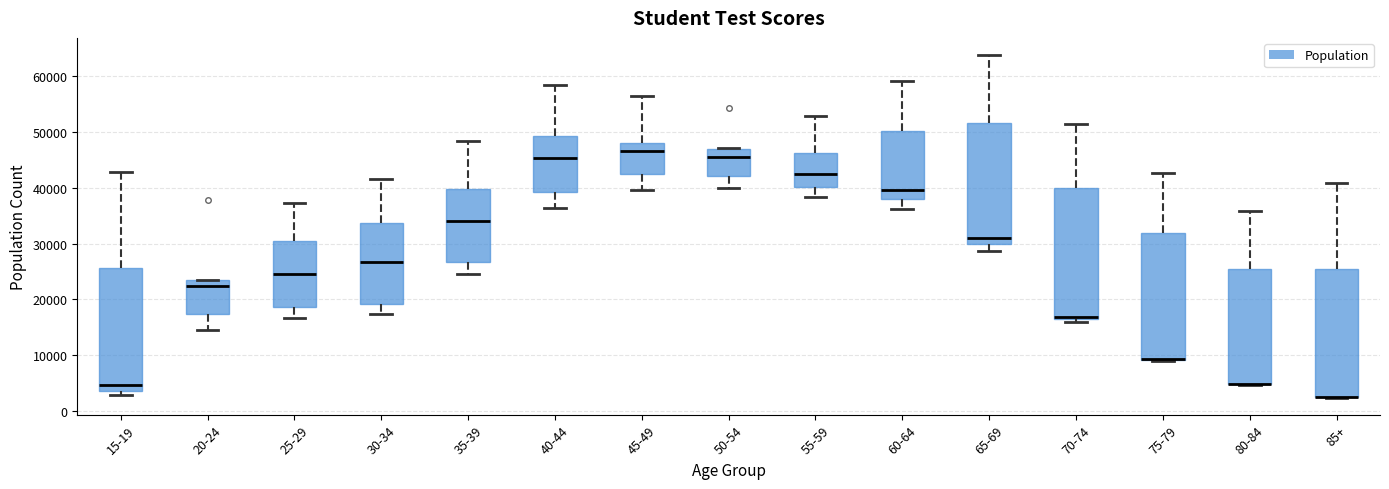

Reading left to right, read every box against the y-axis: the position of its median line, the range the box covers, and the ends of its whiskers. The values are not printed on the chart, so give them approximately, as read against the axis.

15-19: median 5000, box 4000 to 26000, whiskers 3000 to 43000
20-24: median 22000, box 17000 to 23000, whiskers 15000 to 23000
25-29: median 24000, box 19000 to 30000, whiskers 17000 to 37000
30-34: median 27000, box 19000 to 34000, whiskers 17000 to 41000
35-39: median 34000, box 27000 to 40000, whiskers 24000 to 48000
40-44: median 45000, box 39000 to 49000, whiskers 36000 to 58000
45-49: median 47000, box 42000 to 48000, whiskers 40000 to 56000
50-54: median 46000, box 42000 to 47000, whiskers 40000 to 47000
55-59: median 42000, box 40000 to 46000, whiskers 38000 to 53000
60-64: median 40000, box 38000 to 50000, whiskers 36000 to 59000
65-69: median 31000, box 30000 to 52000, whiskers 29000 to 64000
70-74: median 17000 (just above the box's lower edge), box 17000 to 40000, whiskers 16000 to 51000
75-79: median 9000 (drawn on the box's lower edge), box 9000 to 32000, whiskers 9000 to 43000
80-84: median 5000 (drawn on the box's lower edge), box 5000 to 26000, whiskers 5000 to 36000
85+: median 2000 (drawn on the box's lower edge), box 2000 to 25000, whiskers 2000 to 41000